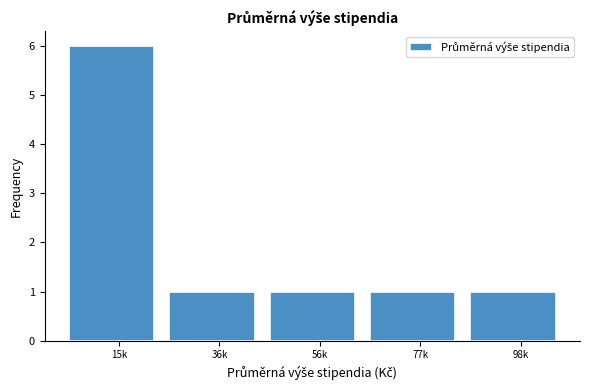

Reading left to right, extract all data points from this chart.

6	1	1	1	1